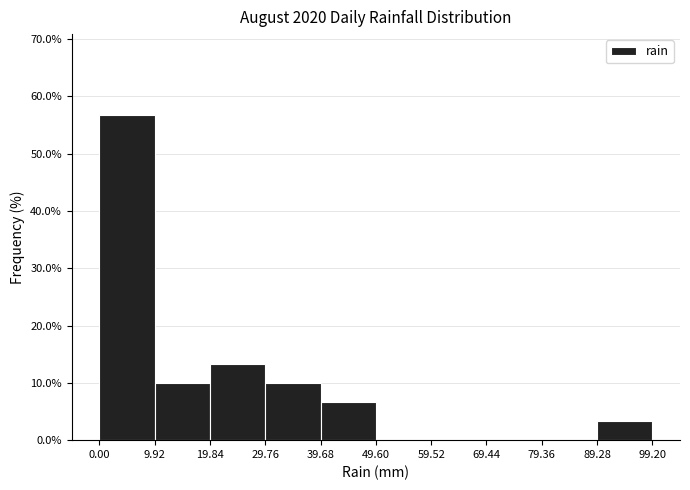

Reading left to right, list every bar in this chart as the range it spans on the x-axis followed by its height. The values are not printed on the chart, so give them approximately, as read against the axis.

0.00 to 9.92: 57
9.92 to 19.84: 10
19.84 to 29.76: 13
29.76 to 39.68: 10
39.68 to 49.60: 7
49.60 to 59.52: 0
59.52 to 69.44: 0
69.44 to 79.36: 0
79.36 to 89.28: 0
89.28 to 99.20: 3